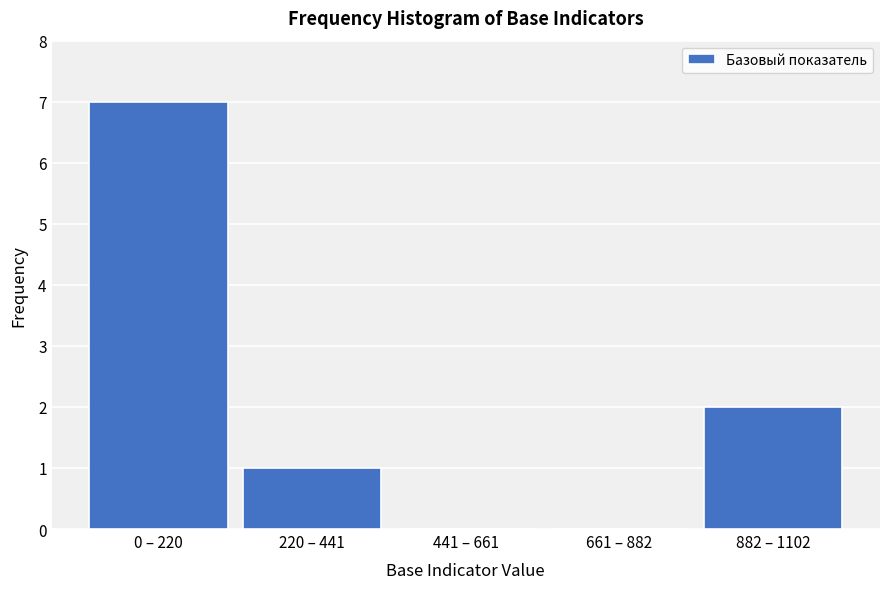

Reading left to right, what are all the values shown in this chart?

0 – 220=7	220 – 441=1	441 – 661=0	661 – 882=0	882 – 1102=2